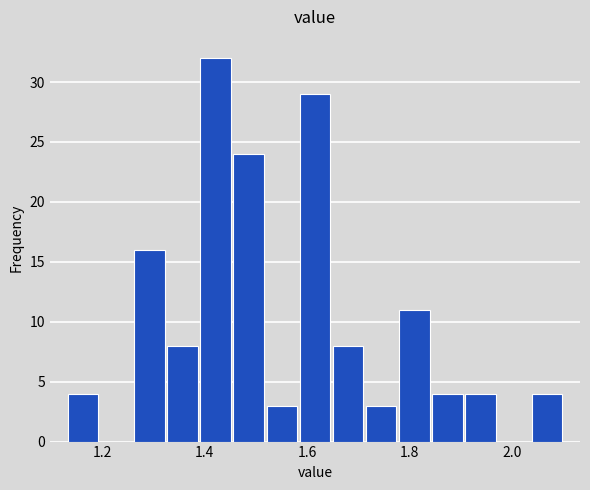

Read against the x-axis, roughly where is the centre of the tallest bar?

1.42